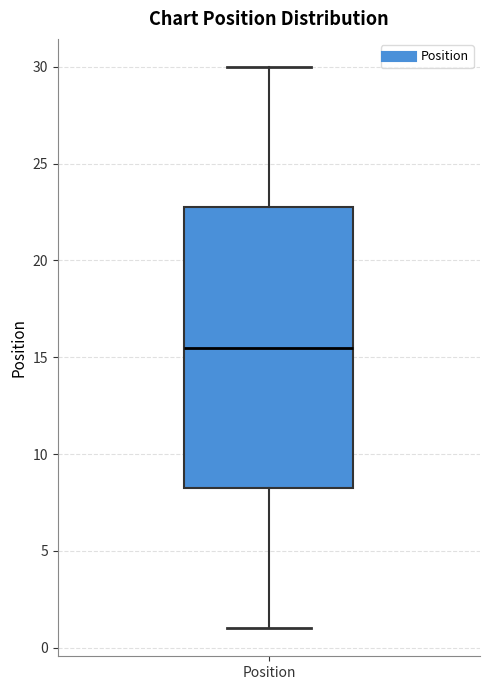

Read this box plot against the y-axis: the position of the median line, the range covered by the box, and the ends of both whiskers. The values are not printed on the chart, so give them approximately, as read against the axis.

median 15.5, box 8.5 to 23.0, whiskers 1.0 to 30.0